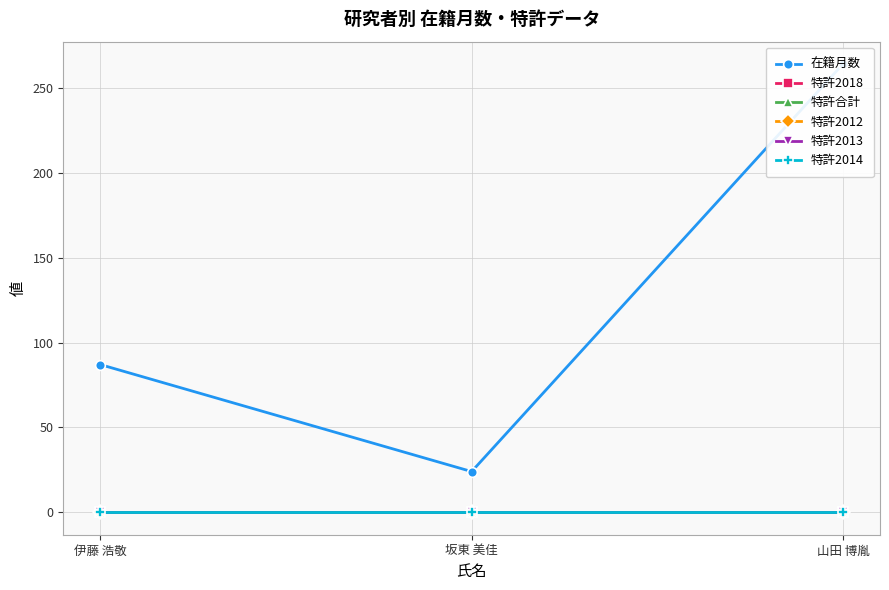

The 特許合計 series shows 0 at 山田 博胤. True or false?

True